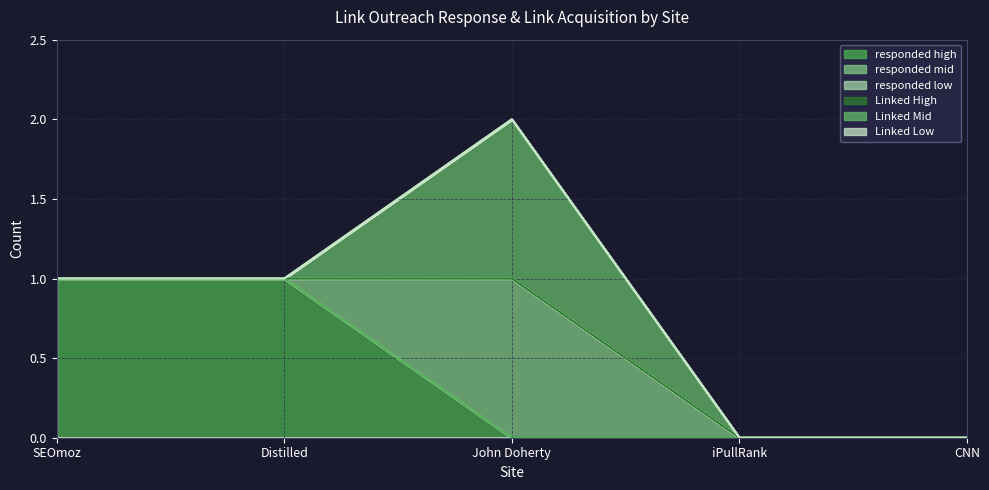

List the labels in order of responded high value, largest first.

SEOmoz, Distilled, John Doherty, iPullRank, CNN